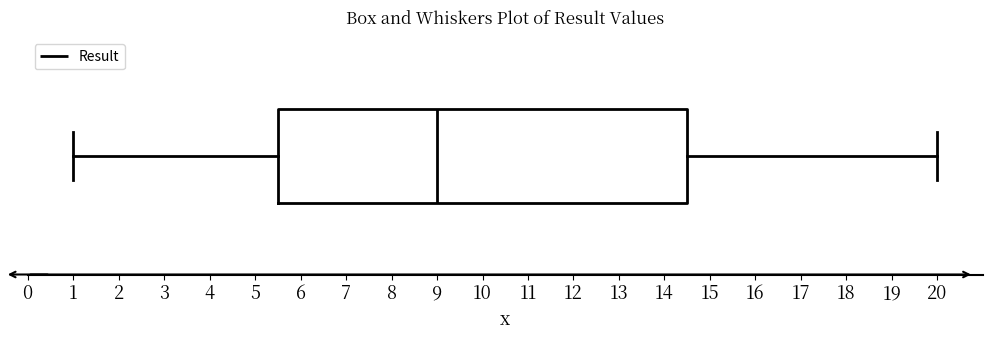

Read this box plot against the x-axis: the position of the median line, the range covered by the box, and the ends of both whiskers. The values are not printed on the chart, so give them approximately, as read against the axis.

median 9.0, box 5.5 to 14.5, whiskers 1.0 to 20.0